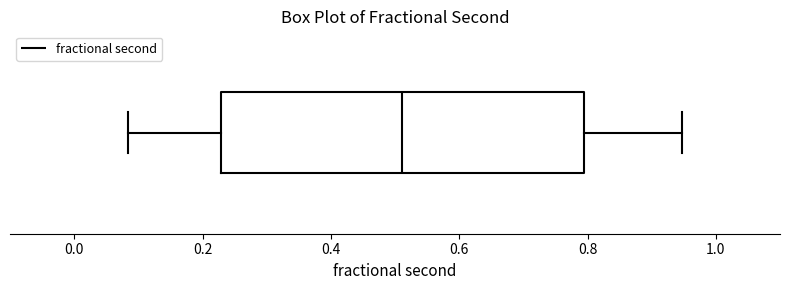

Transcribe this box plot: give where the median line is, the range the box spans, and where the two whiskers end, as read against the x-axis. The values are not printed on the chart, so give them approximately, as read against the axis.

median 0.52, box 0.22 to 0.80, whiskers 0.08 to 0.94